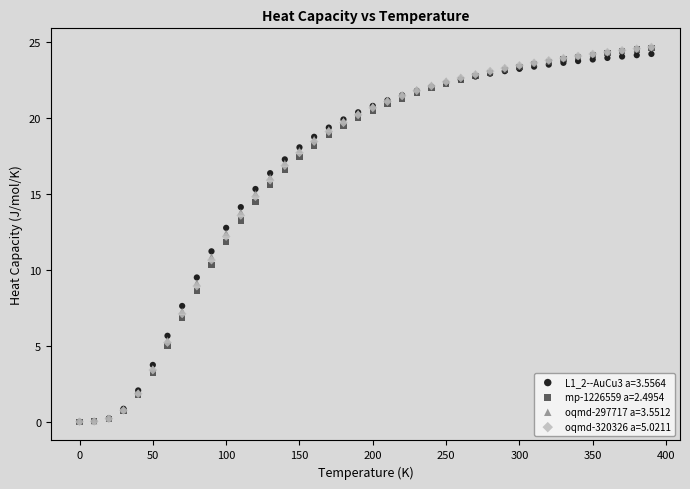

What are all the series names shown in the legend?

L1_2--AuCu3 a=3.5564, mp-1226559 a=2.4954, oqmd-297717 a=3.5512, oqmd-320326 a=5.0211